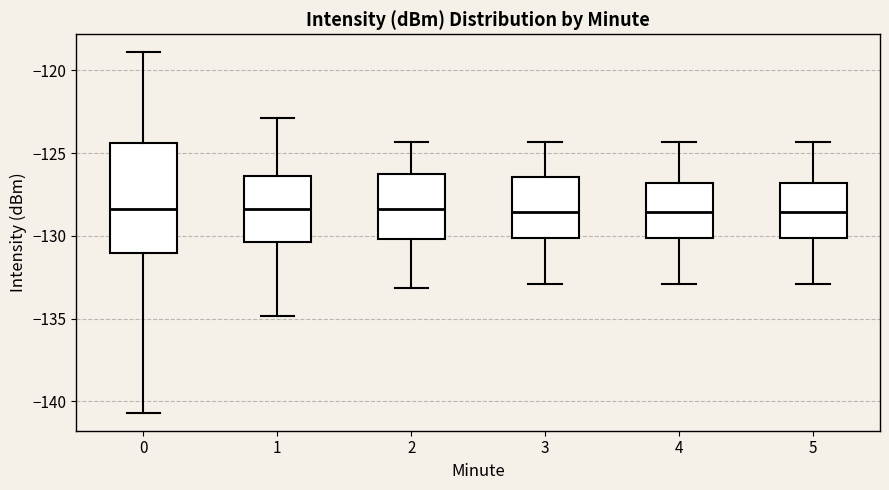

Which box is the tallest, from its lower edge to its upper edge?

0